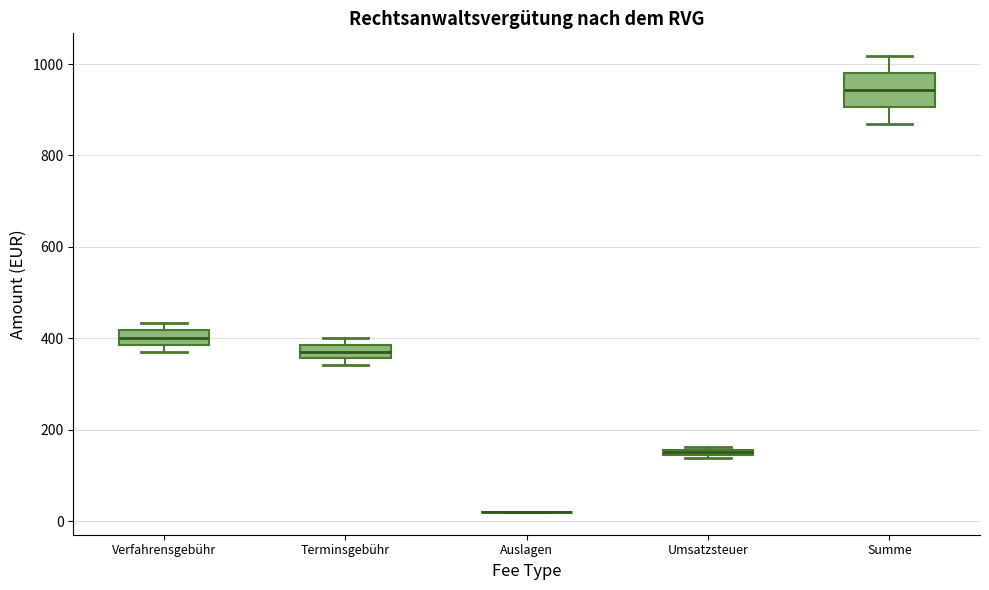

Which box is the tallest, from its lower edge to its upper edge?

Summe